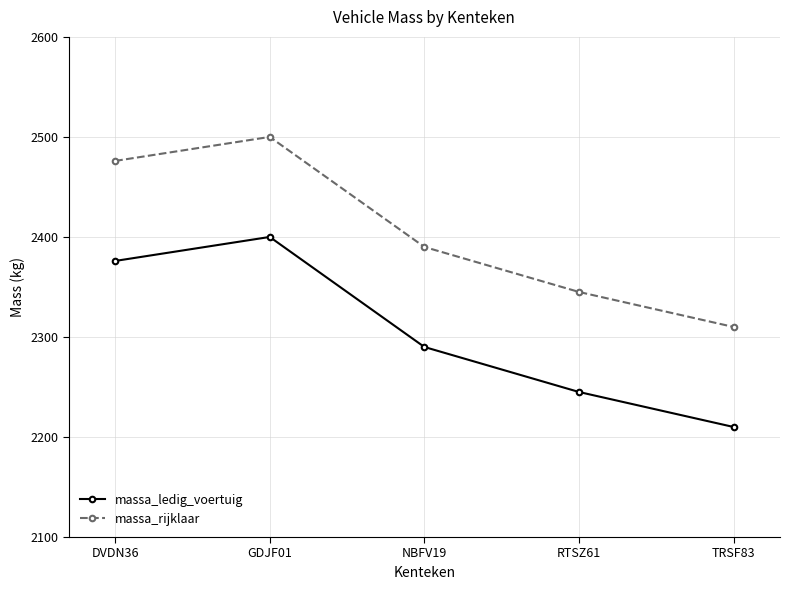

In massa_ledig_voertuig, how many points are higher than both neighbors (excluding endpoints)?

1